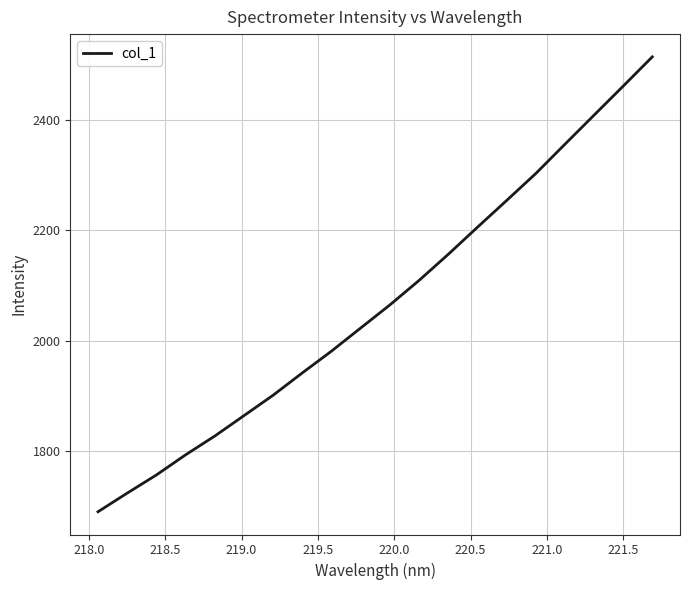

Reading left to right, what are all the values shown in this chart?

1689.3	1723.1	1756.1	1792.6	1826.7	1863.7	1900.8	1941.2	1980.7	2022.7	2064.5	2108.9	2156.2	2205.3	2253.8	2302.7	2355.9	2408.7	2461.4	2514.6